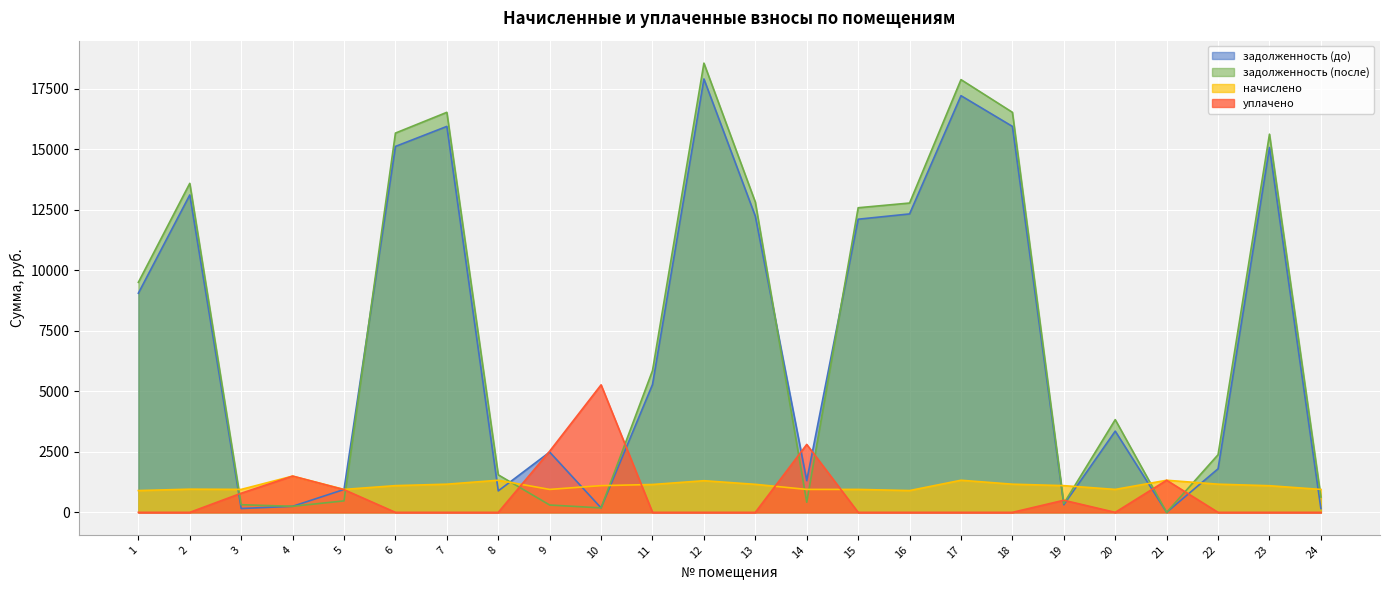

Is it true that уплачено equals 0.0 at 6?

True